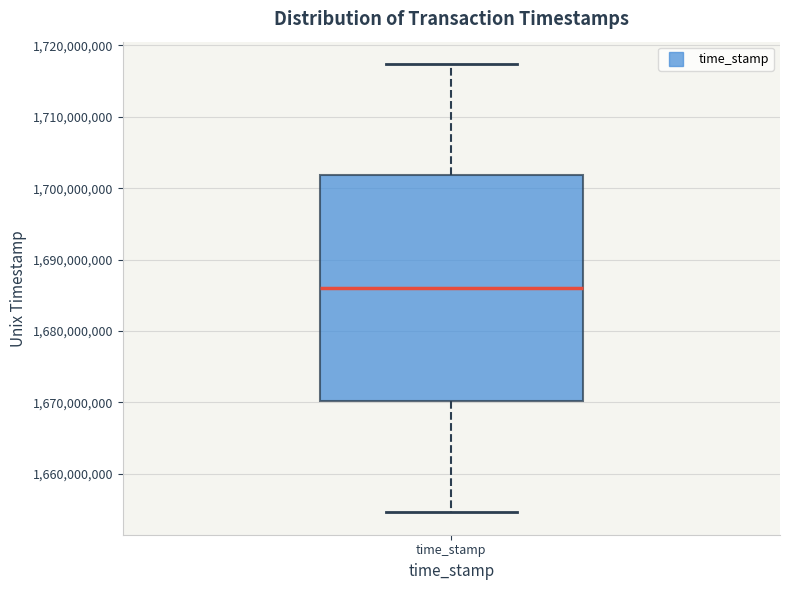

Where does the lower whisker of the box for time_stamp end on the y-axis? The values are not printed on the chart, so give them approximately, as read against the axis.

1655000000